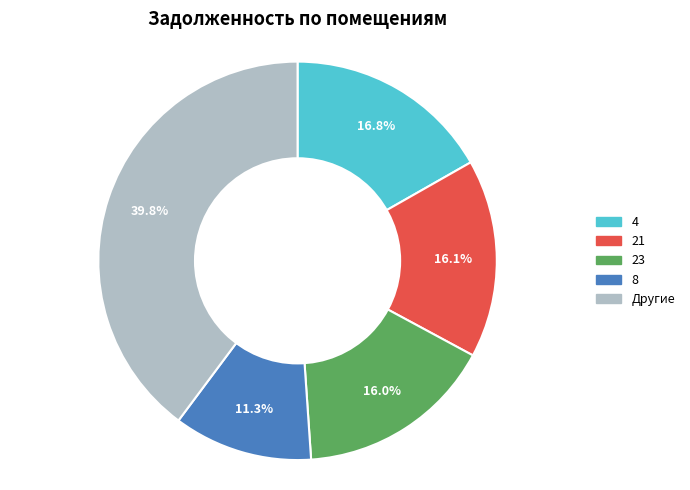

Is there a majority slice in this chart?

No